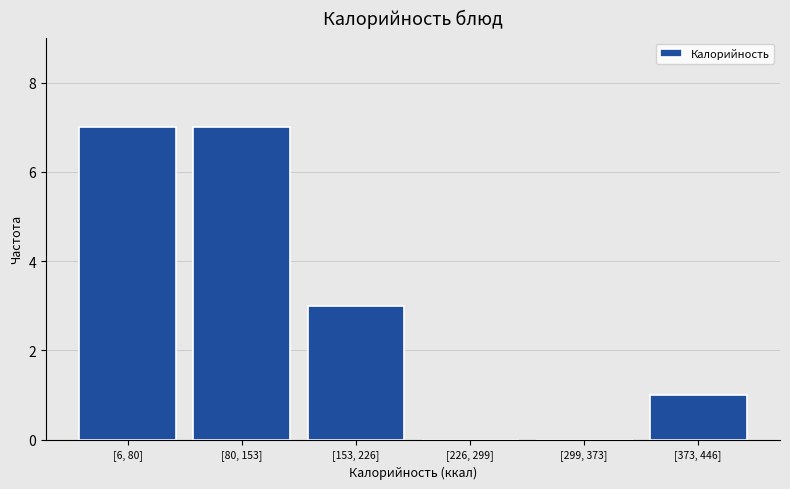

Reading left to right, what are all the values shown in this chart?

[6, 80]=7	[80, 153]=7	[153, 226]=3	[226, 299]=0	[299, 373]=0	[373, 446]=1